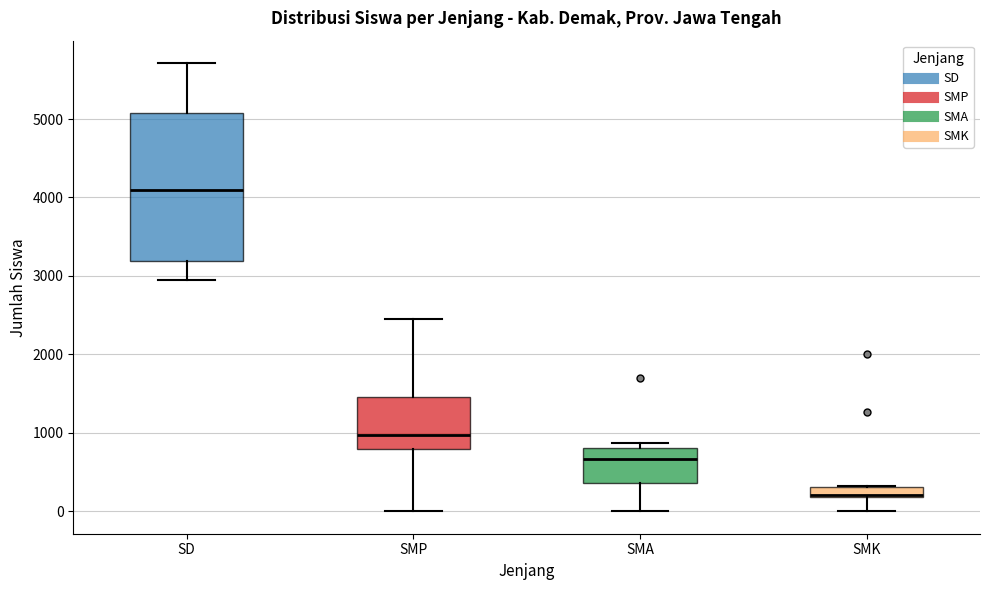

Where is the lower edge of the box for SMA on the y-axis? The values are not printed on the chart, so give them approximately, as read against the axis.

400